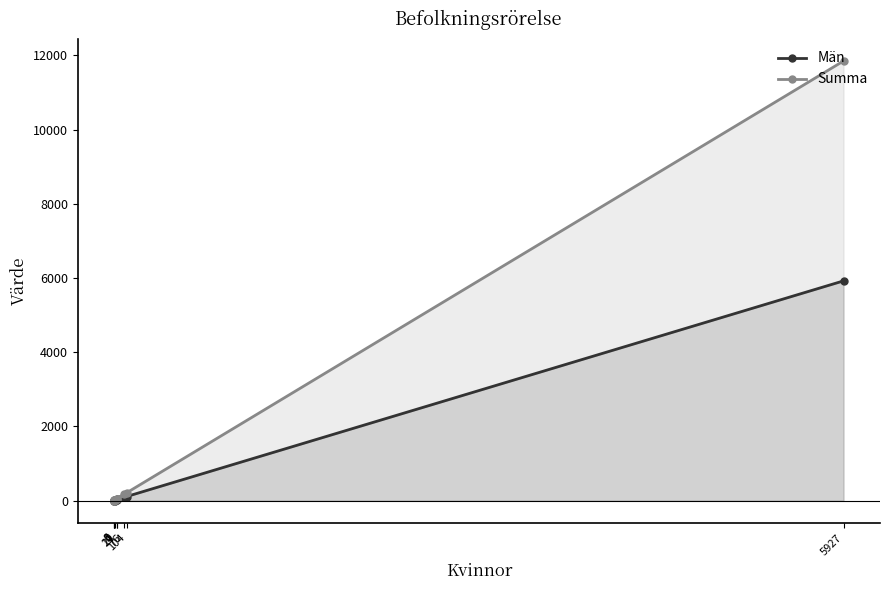

What is the value of the Män point at the 2nd from the left?

32